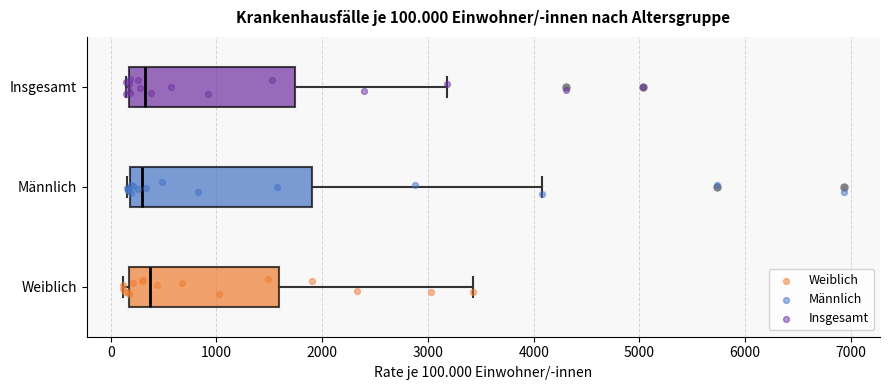

Comparing the boxes themselves (not the whiskers), which one is the widest?

Männlich